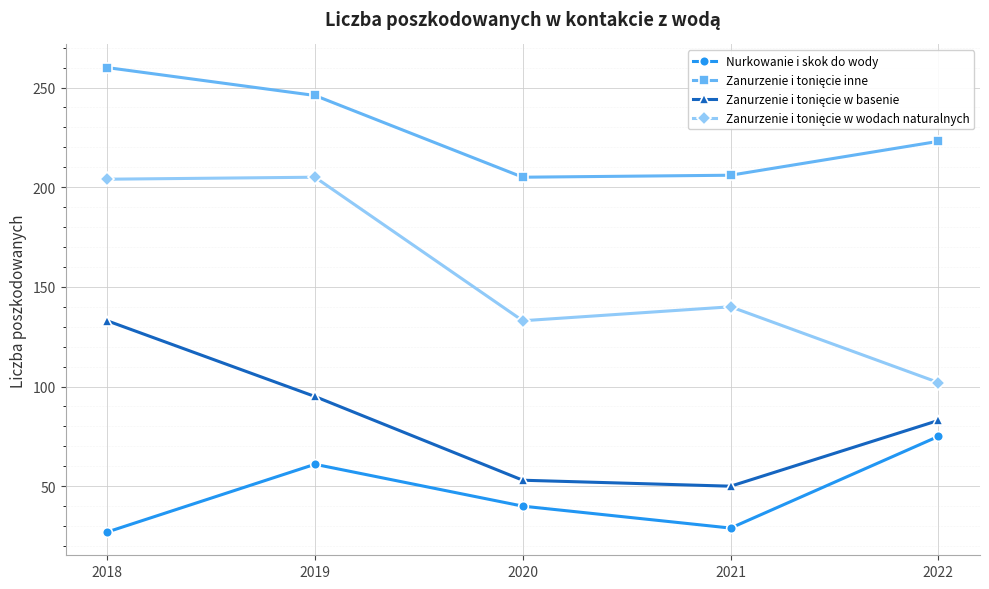

What is the difference between the maximum and minimum values in the Nurkowanie i skok do wody series?

48